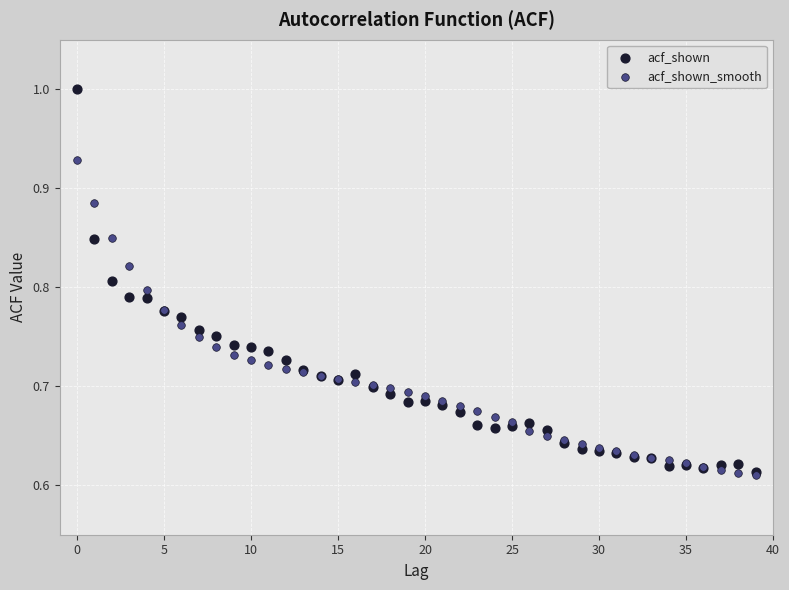

What are all the series names shown in the legend?

acf_shown, acf_shown_smooth